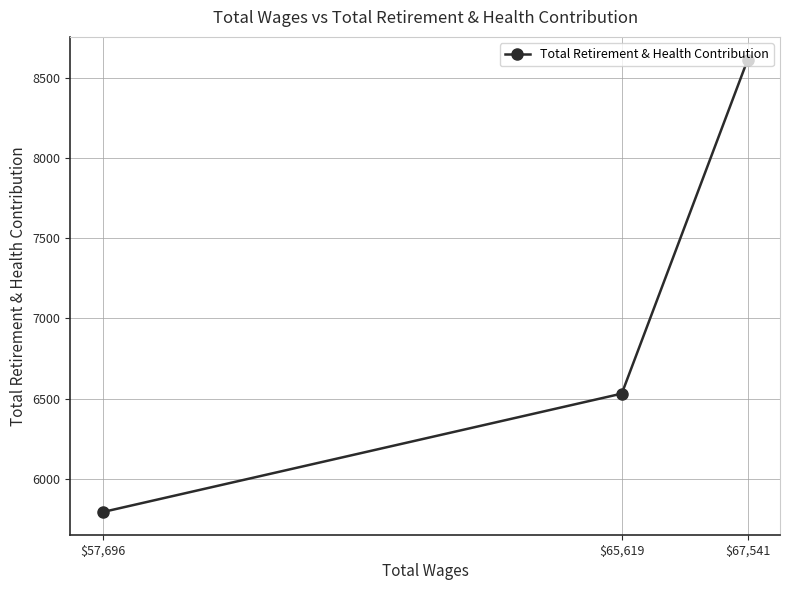

Is it true that the value at $67,541 is 11294?

False